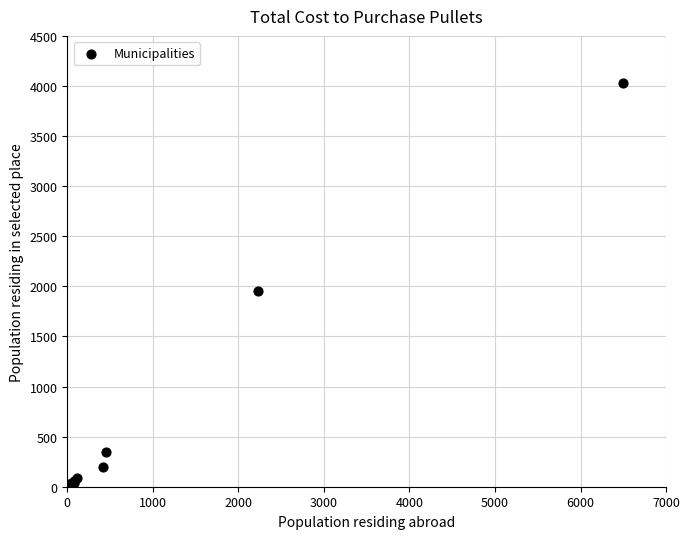

What Y value in the scatter plot is closest to 2016?

1954